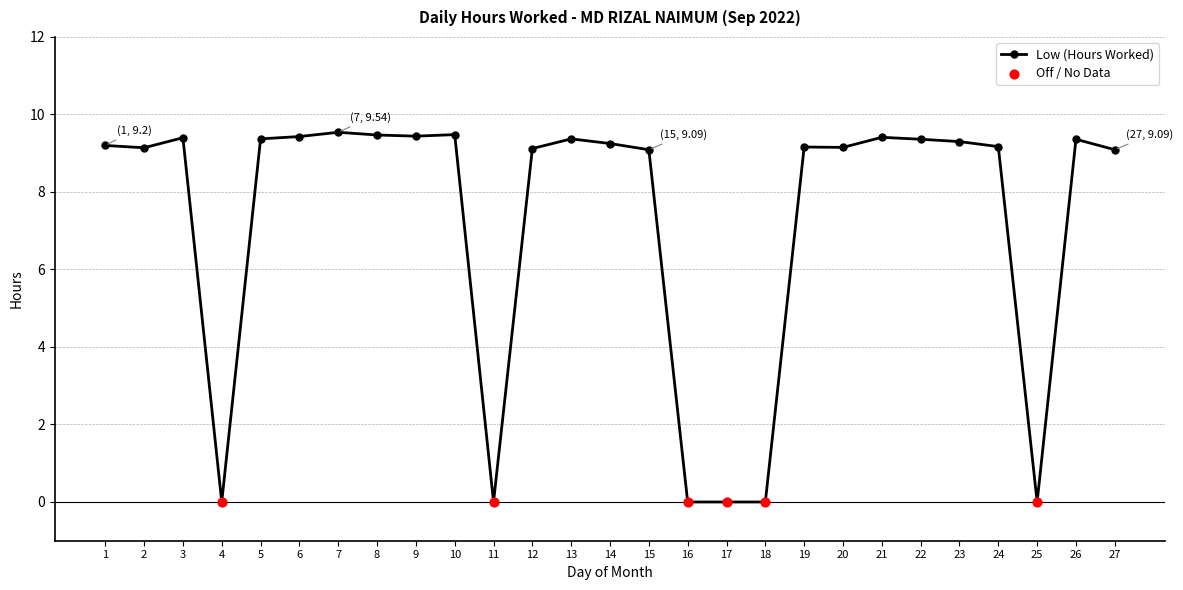

What is the change in value from 17 to 21?

+9.4